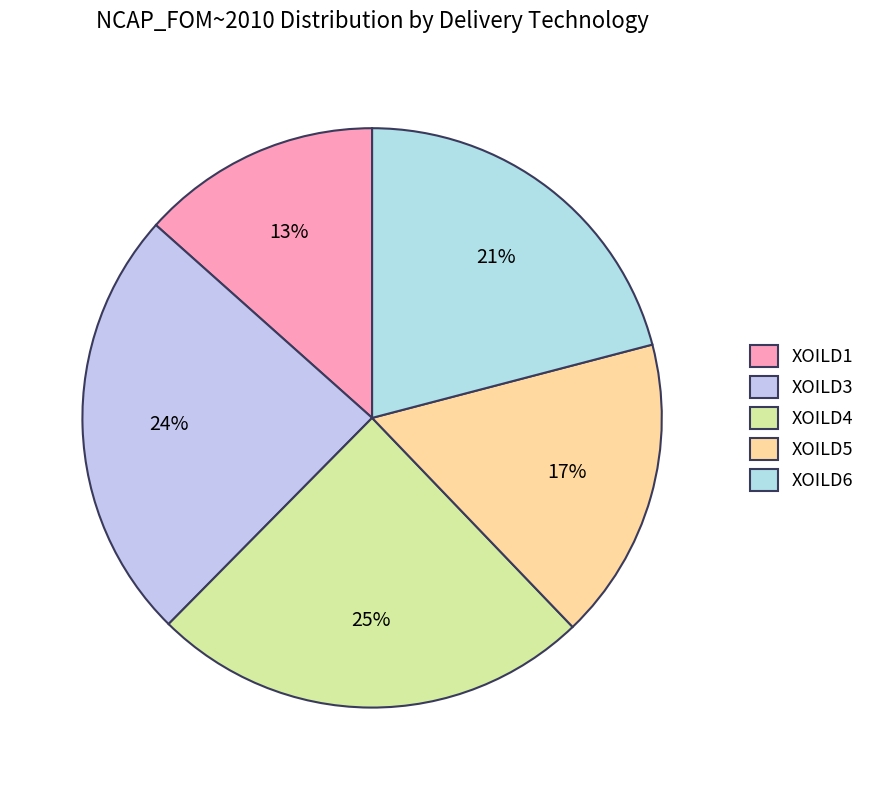

How many slices are in this pie chart?

5